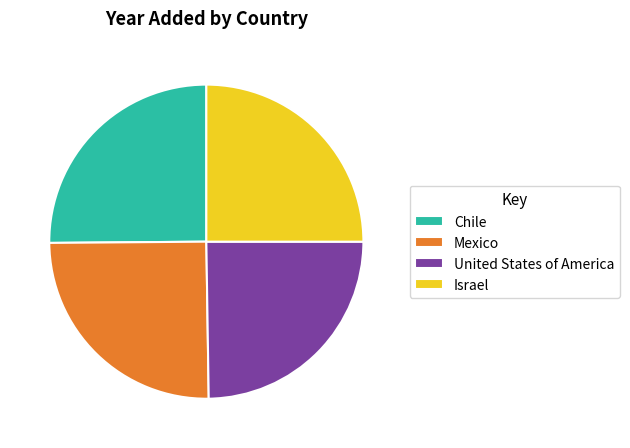

Is it true that Mexico is 25% of the pie?

True